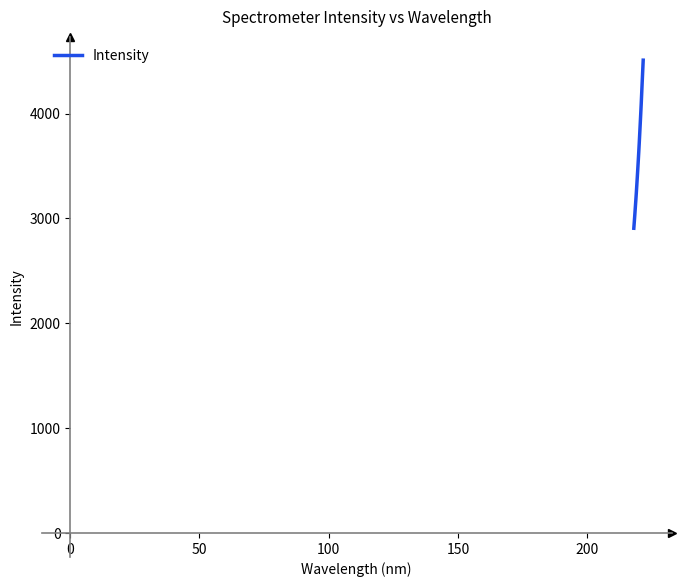

Does the chart display data point markers on the line(s)?

No